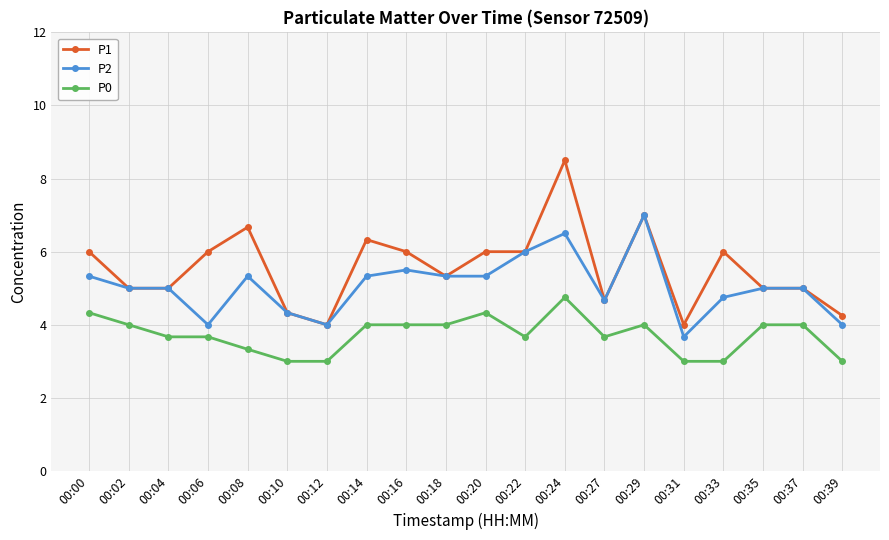

True or false: P2 and P0 cross at least once.

False